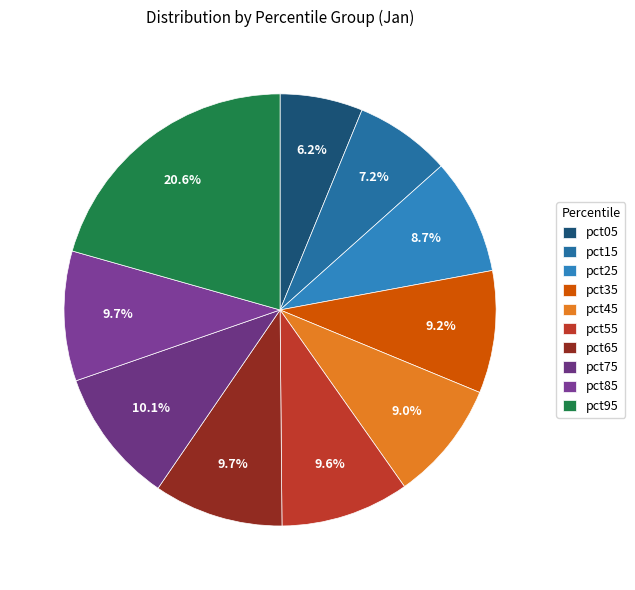

Which category has the biggest portion of the pie?

pct95